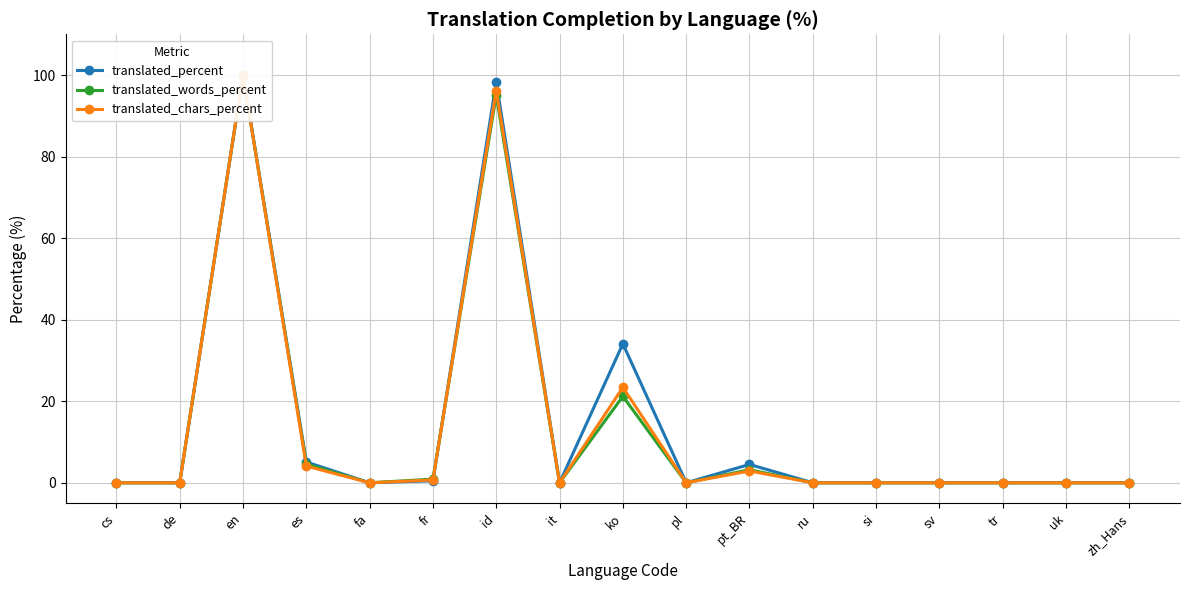

How many lines are shown in the chart?

3